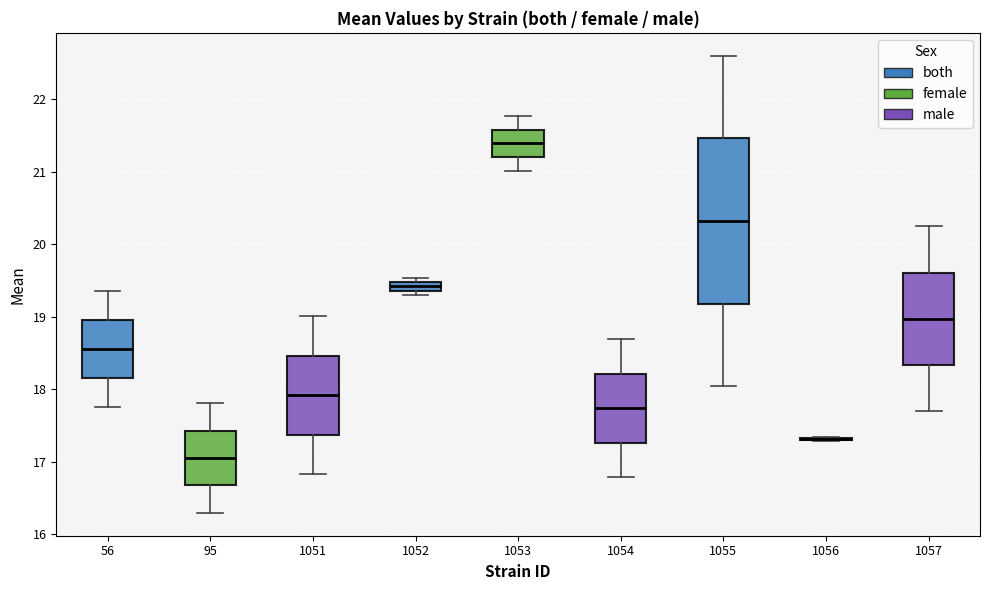

Which box is the tallest, from its lower edge to its upper edge?

1055